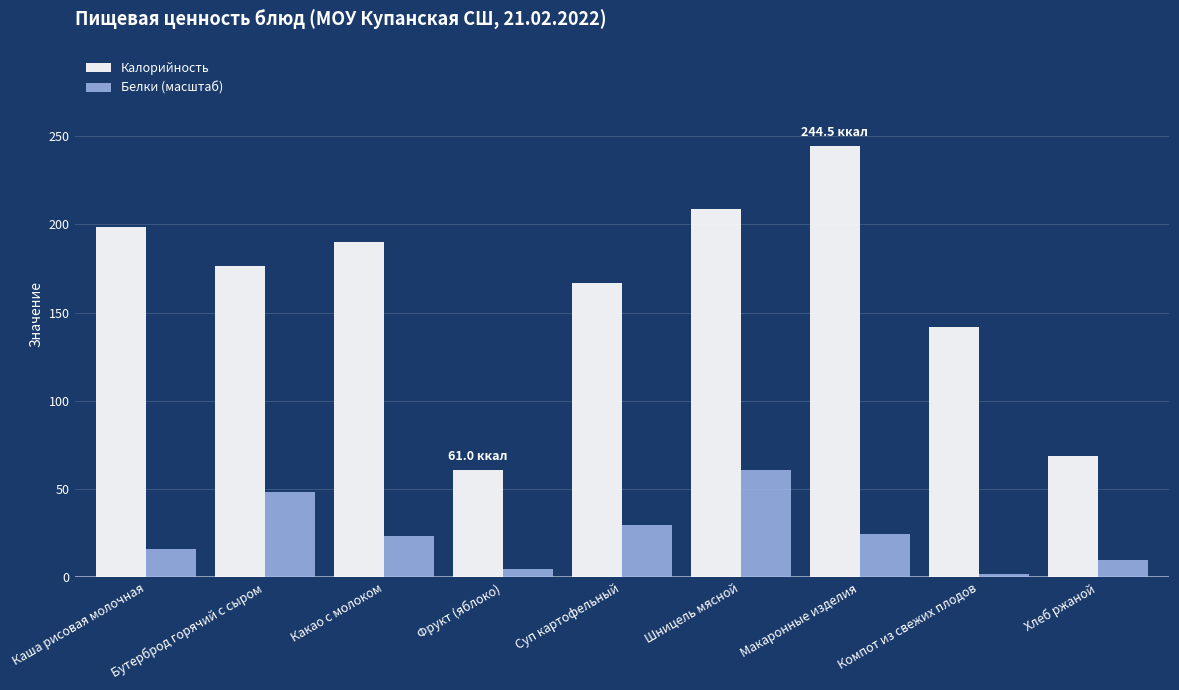

What is the value of the Белки (масштаб) bar at the 6th from the left?

61.1